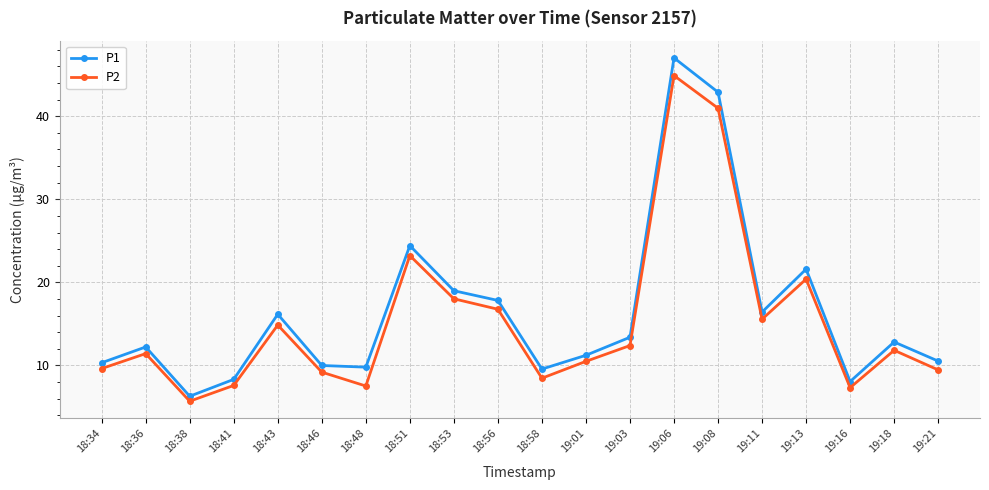

True or false: P1 and P2 cross at least once.

False